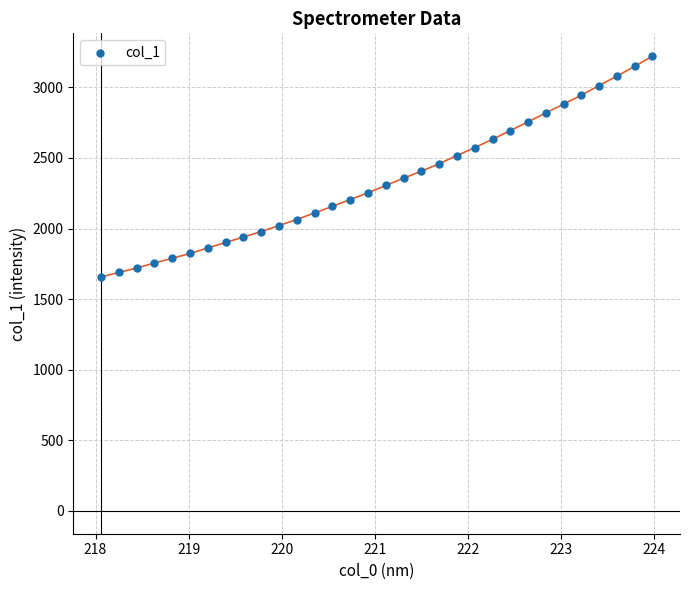

What is the range of X values (max minus min)?

5.9